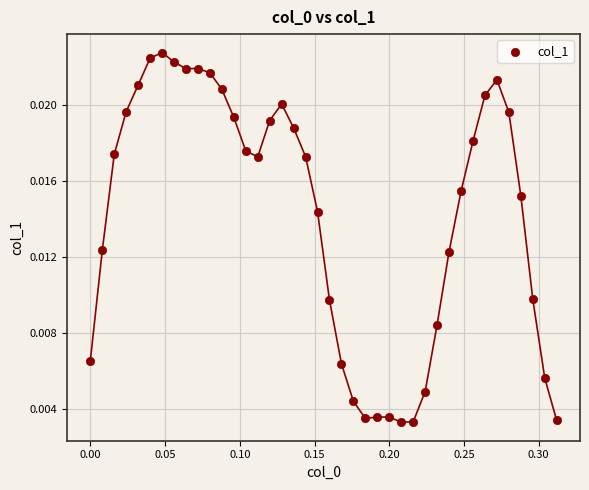

What is the range of X values (max minus min)?

0.3